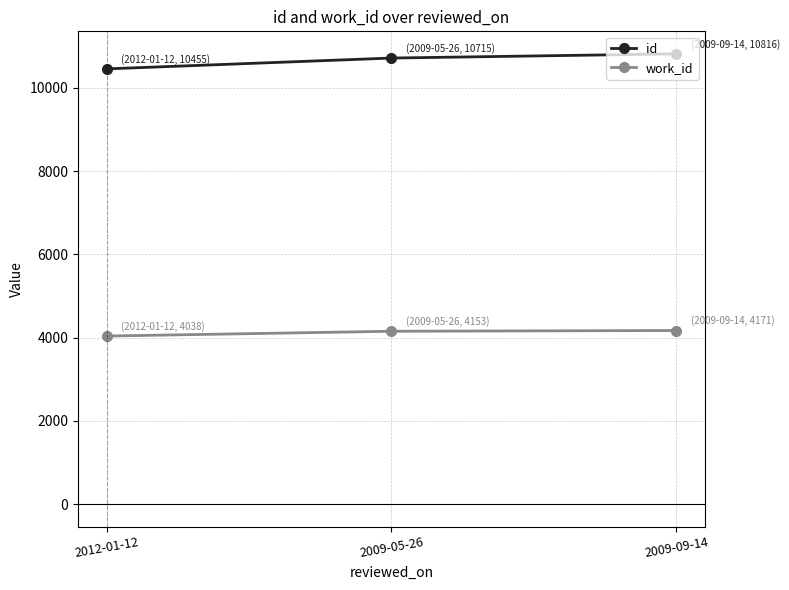

At how many categories does at least one series exceed 6388?

3